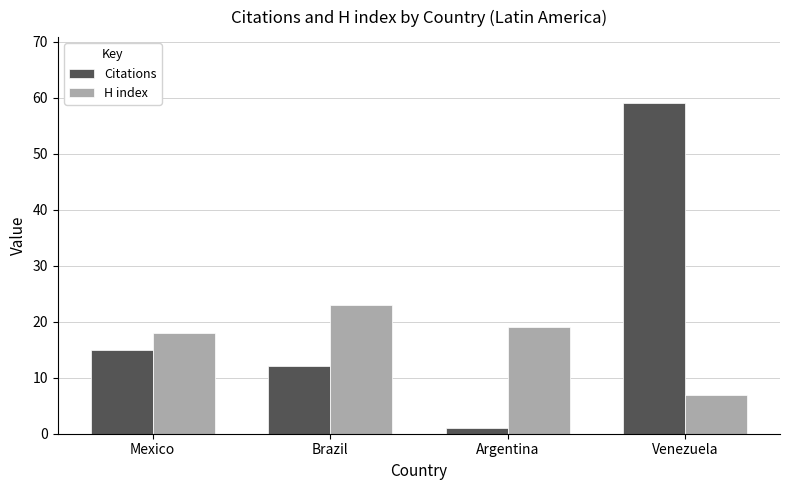

The H index series shows 23 at Brazil. True or false?

True